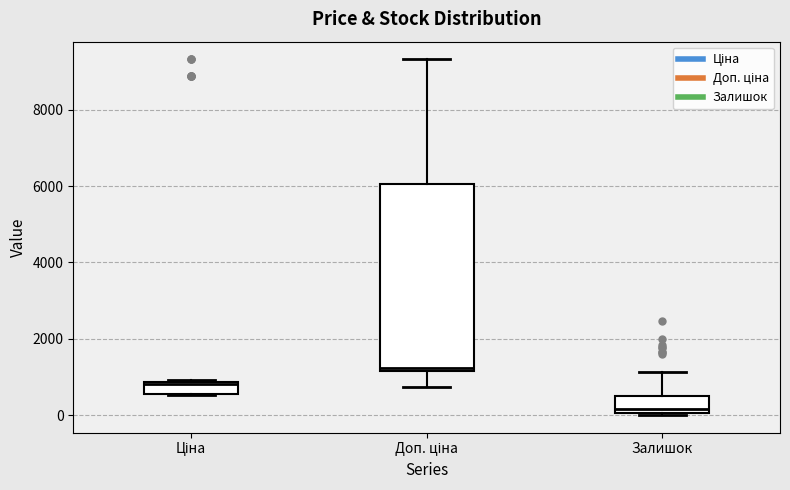

Which box's median line is the highest?

Доп. ціна